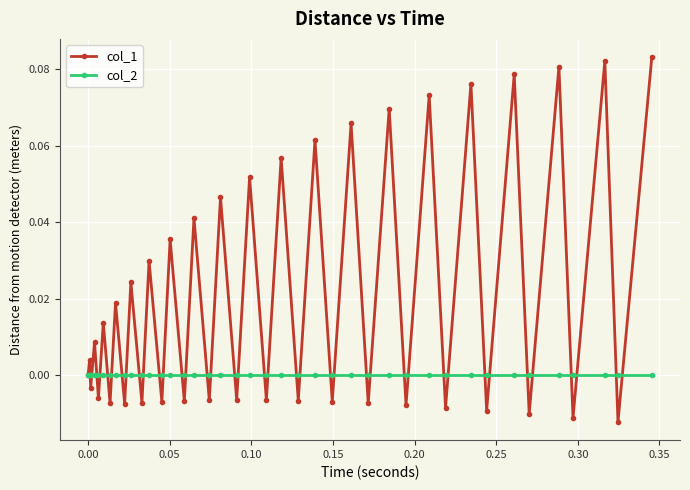

Rank the series by their maximum value, from lowest to highest.

col_2, col_1